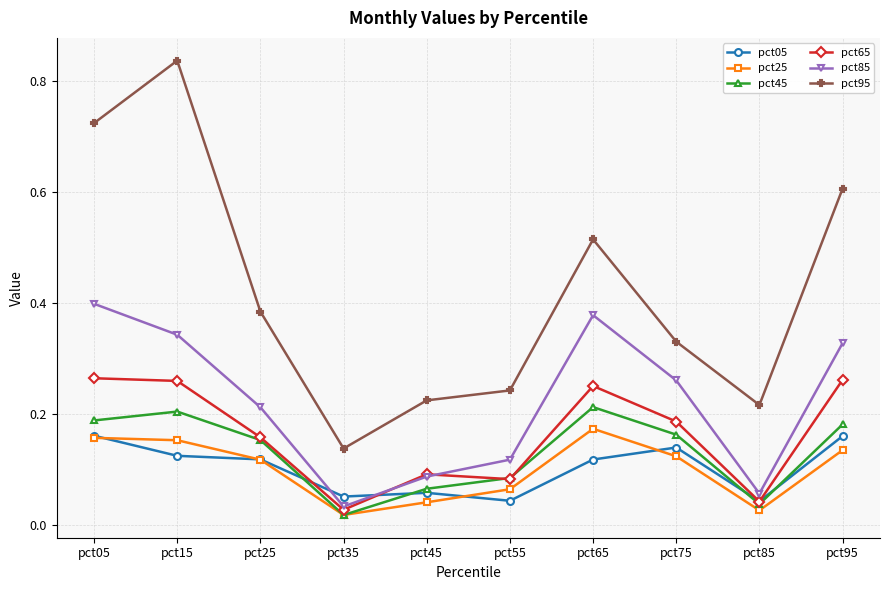

True or false: pct95 and pct25 cross at least once.

False